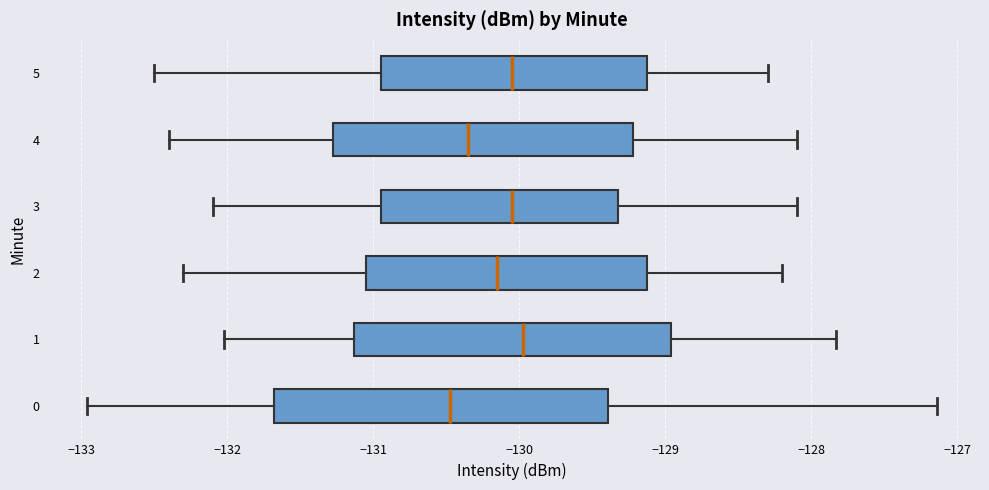

Which box has the furthest to the left median line?

0